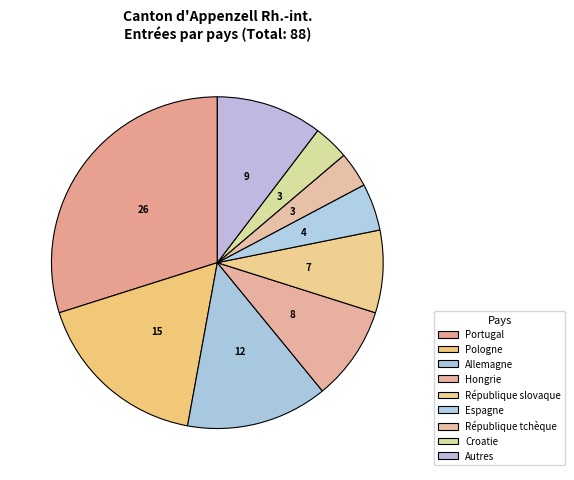

What is the largest slice in the pie chart?

Portugal